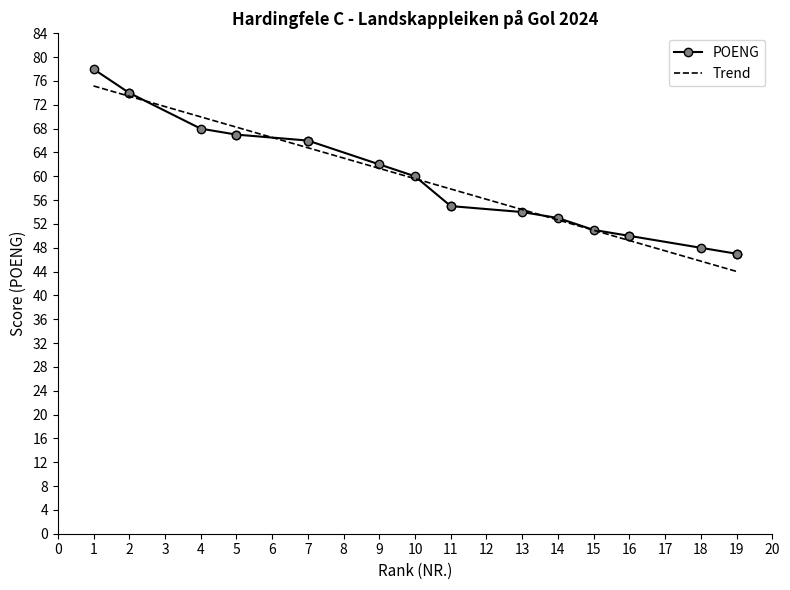

What is the difference between the maximum and minimum values?

31